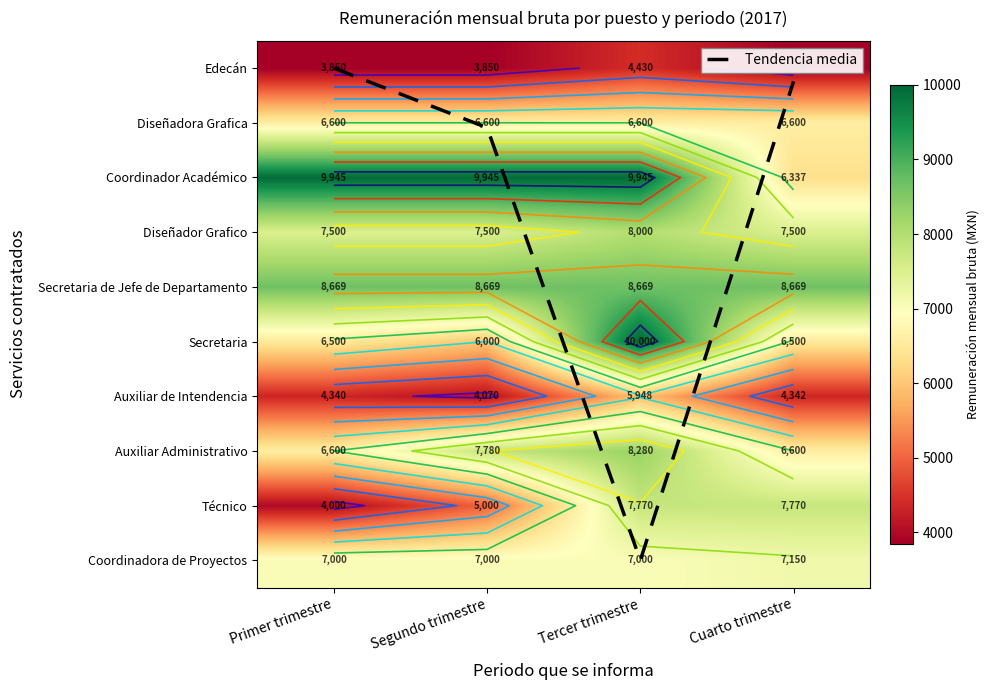

At which label is Auxiliar de Intendencia closest to 5009?

Cuarto trimestre